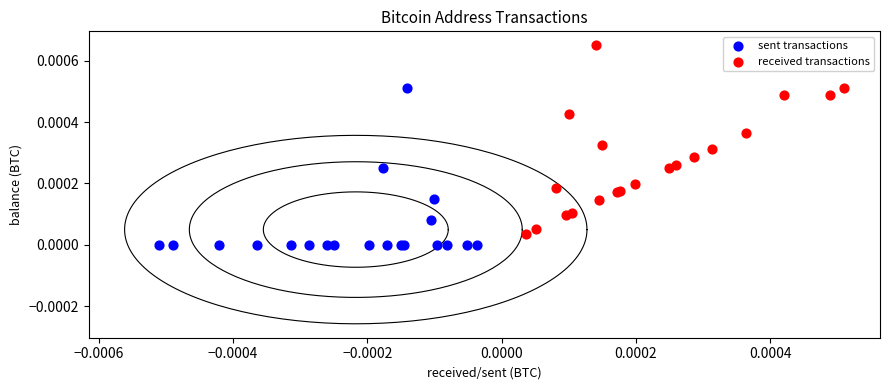

Which series contains the highest Y value?

received transactions